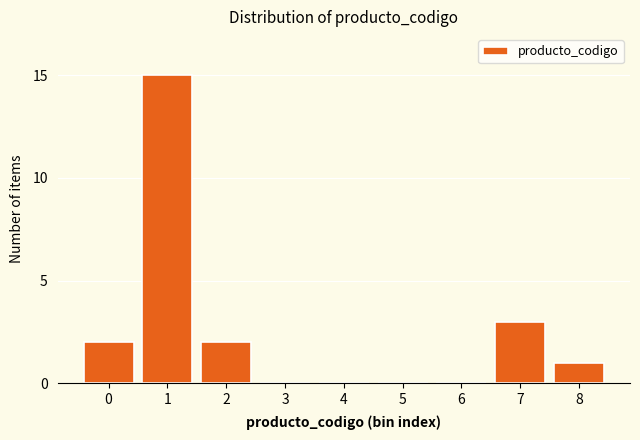

Reading right to left, what are all the values shown in this chart?

8=1	7=3	6=0	5=0	4=0	3=0	2=2	1=15	0=2